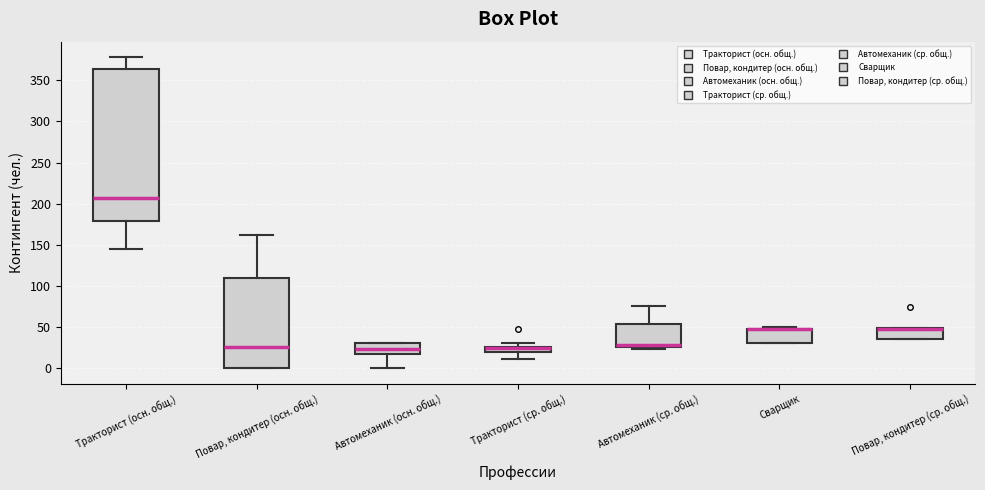

Which box is the tallest, from its lower edge to its upper edge?

Тракторист (осн. общ.)